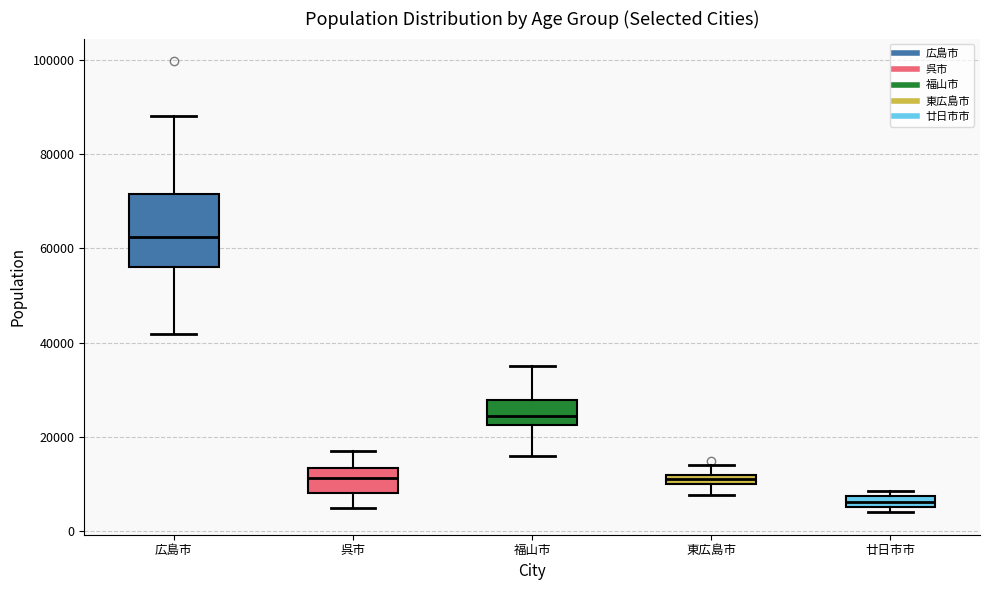

Which box's median line is the lowest?

廿日市市